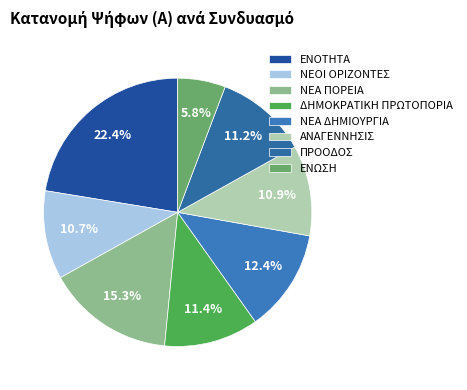

To the nearest percent, what portion does ΑΝΑΓΕΝΝΗΣΙΣ represent?

11%